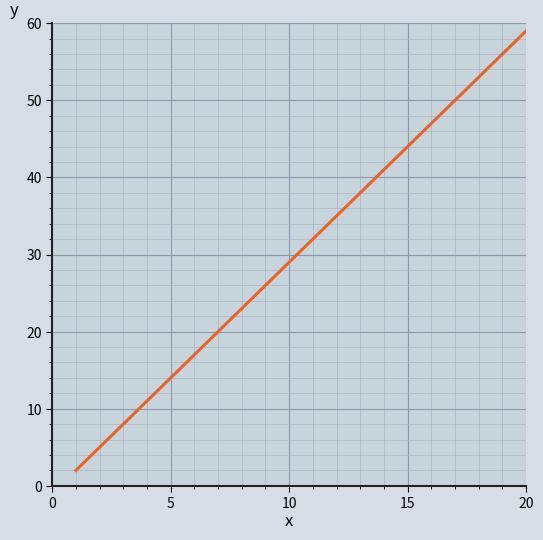

What is the maximum value shown in the chart?

59